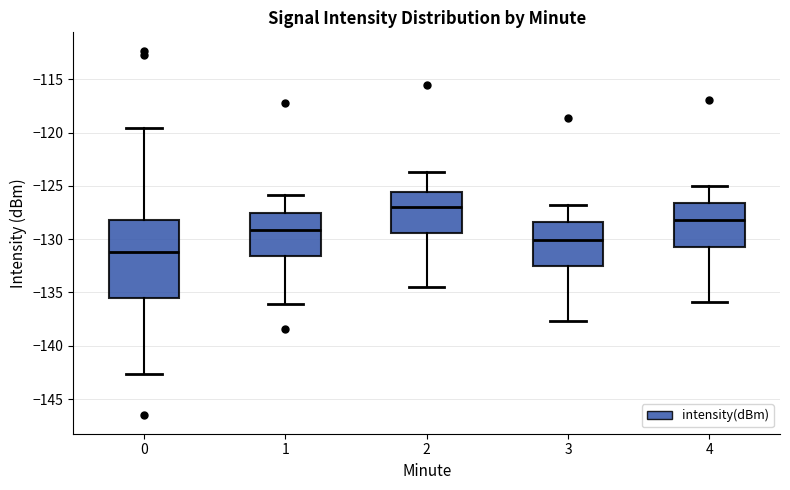

Reading left to right, read every box against the y-axis: the position of its median line, the range the box covers, and the ends of its whiskers. The values are not printed on the chart, so give them approximately, as read against the axis.

0: median -131.0, box -135.5 to -128.0, whiskers -142.5 to -119.5
1: median -129.0, box -131.5 to -127.5, whiskers -136.0 to -126.0
2: median -127.0, box -129.5 to -125.5, whiskers -134.5 to -123.5
3: median -130.0, box -132.5 to -128.5, whiskers -137.5 to -127.0
4: median -128.0, box -130.5 to -126.5, whiskers -136.0 to -125.0